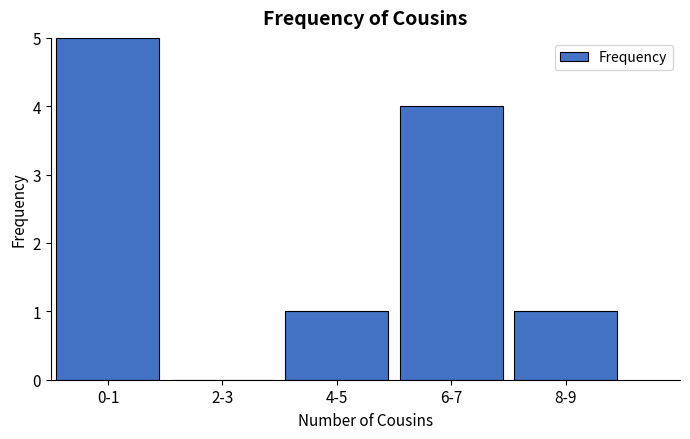

Reading left to right, what are all the values shown in this chart?

0-1=5	2-3=0	4-5=1	6-7=4	8-9=1